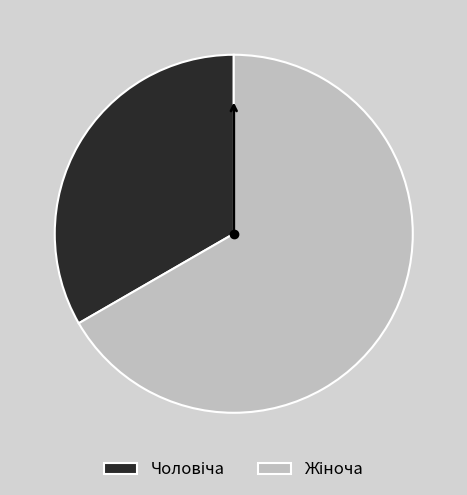

Is there any slice that represents more than half of the pie?

Yes